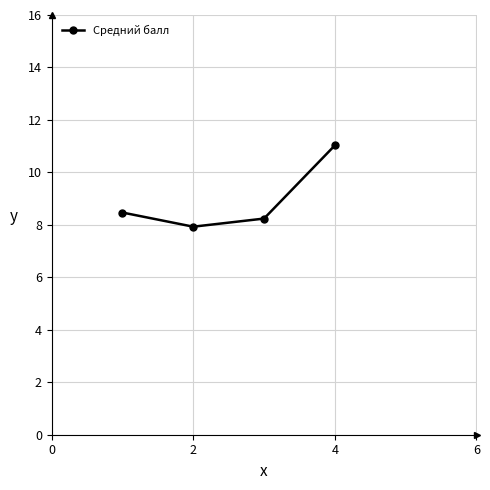

What is the value of the 3rd point from the left?

8.2